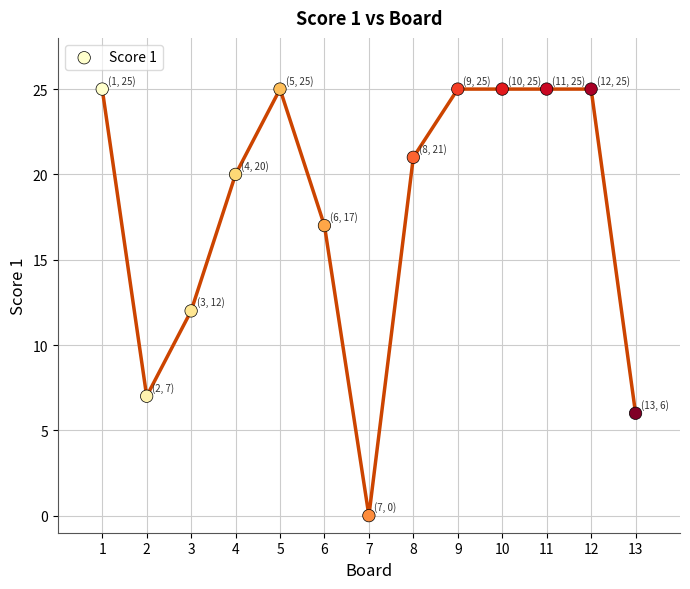

What is the range of Y values (max minus min)?

25